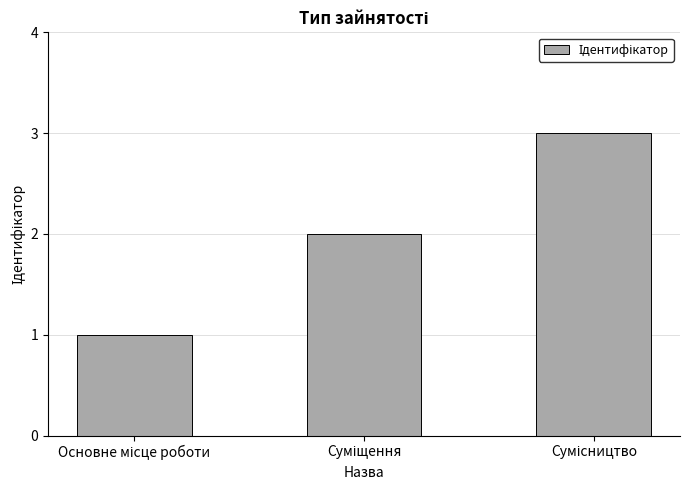

What is the sum of all values?

6